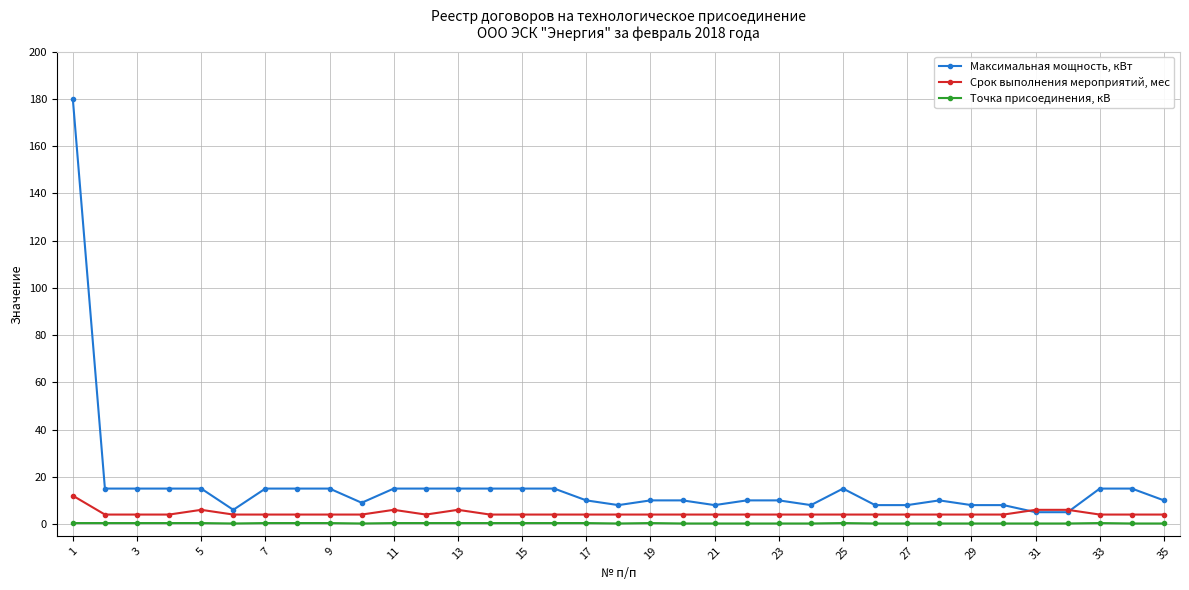

True or false: Максимальная мощность, кВт and Точка присоединения, кВ cross at least once.

False